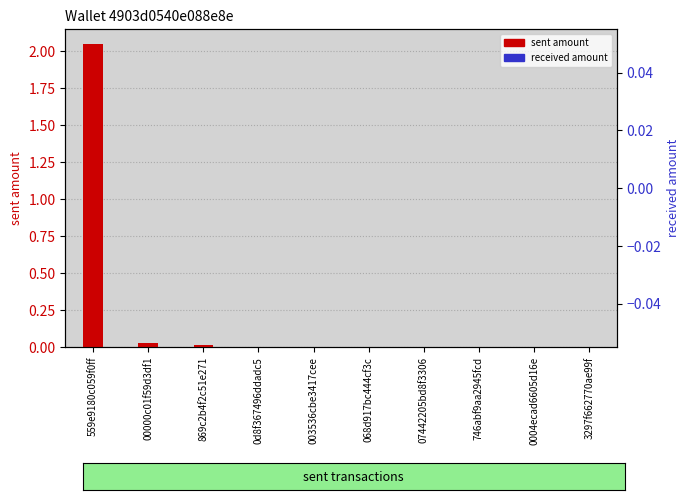

What is the maximum value for sent amount?

2.0